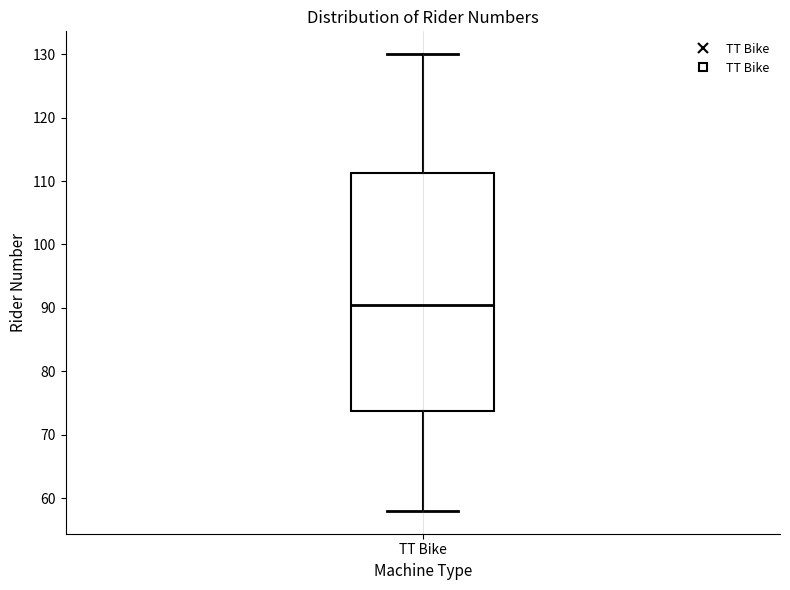

Read this box plot against the y-axis: the position of the median line, the range covered by the box, and the ends of both whiskers. The values are not printed on the chart, so give them approximately, as read against the axis.

median 91, box 74 to 111, whiskers 58 to 130